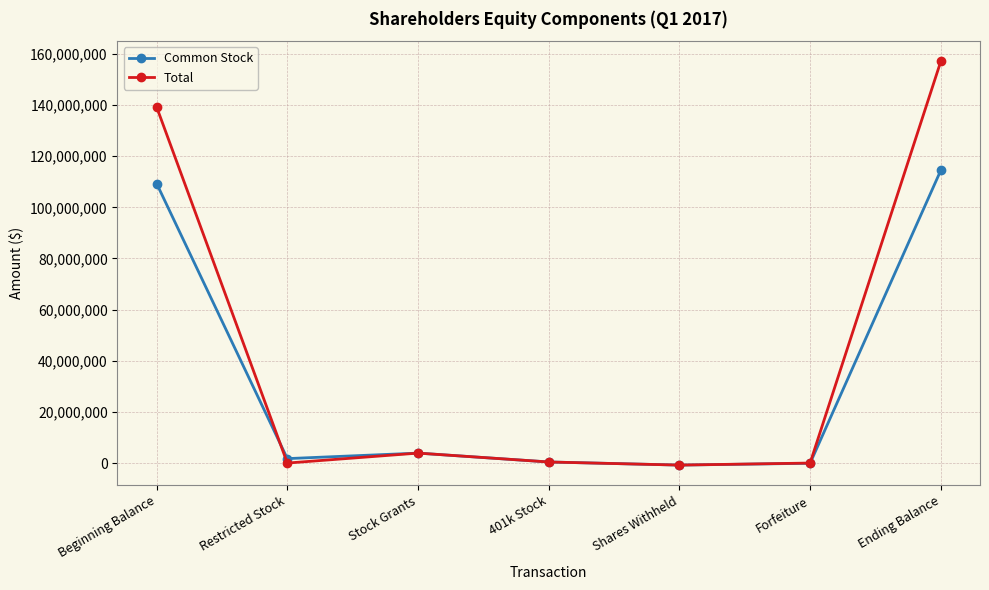

What is the sum of the Total values at Forfeiture and 401k Stock?

419958